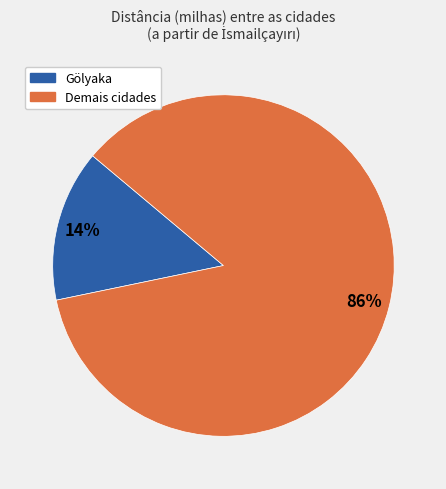

To the nearest percent, what is the average slice percentage?

50%